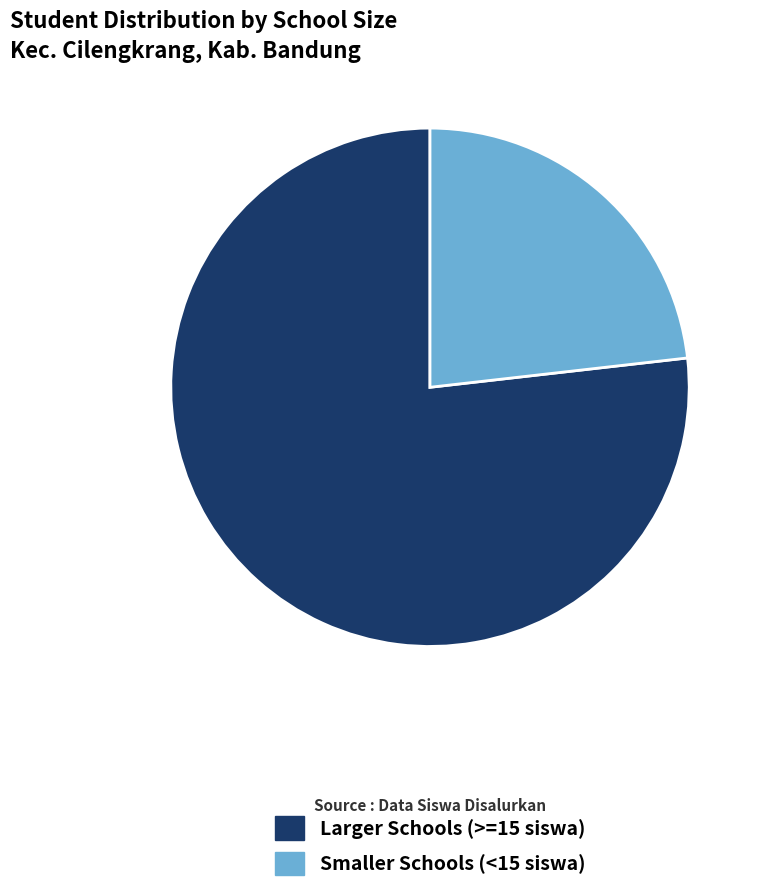

What is the ratio of the value at Larger Schools (>=15 siswa) to the value at Smaller Schools (<15 siswa)?

3.3